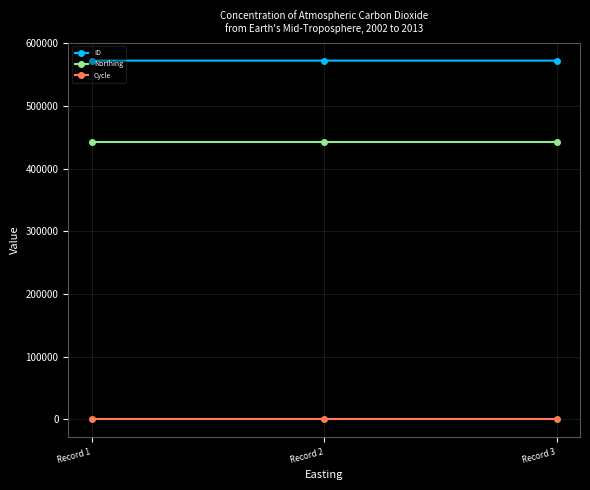

The value of Cycle at Record 2 is 3. True or false?

True